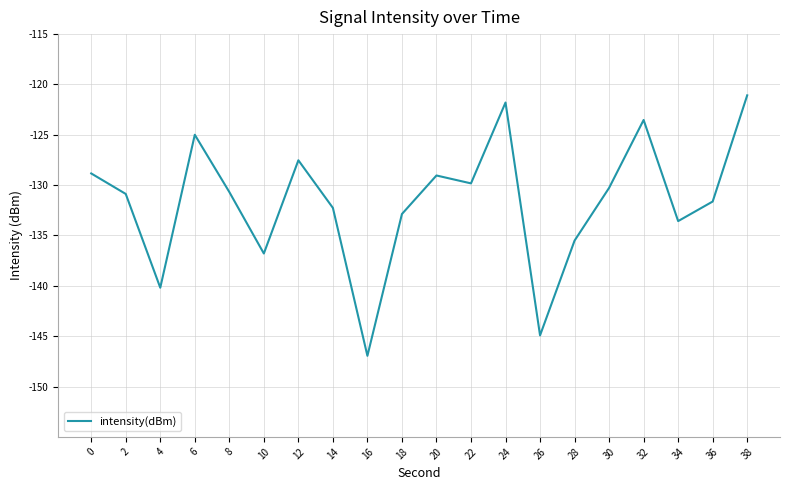

Reading left to right, transcribe all the data shown in this chart.

0=-128.8	2=-130.9	4=-140.2	6=-125.0	8=-130.7	10=-136.8	12=-127.5	14=-132.3	16=-147.0	18=-132.9	20=-129.0	22=-129.8	24=-121.8	26=-144.9	28=-135.5	30=-130.3	32=-123.5	34=-133.6	36=-131.6	38=-121.1